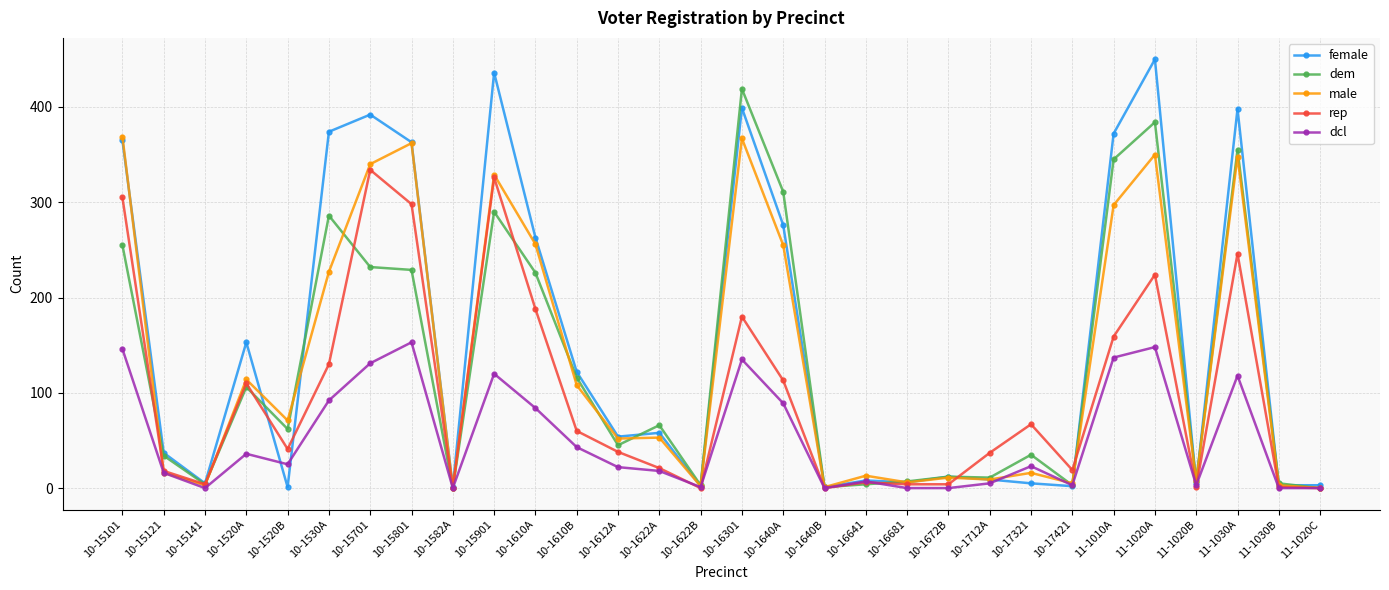

Is the value of male at 11-1030A greater than the value of rep at 10-1640A?

Yes